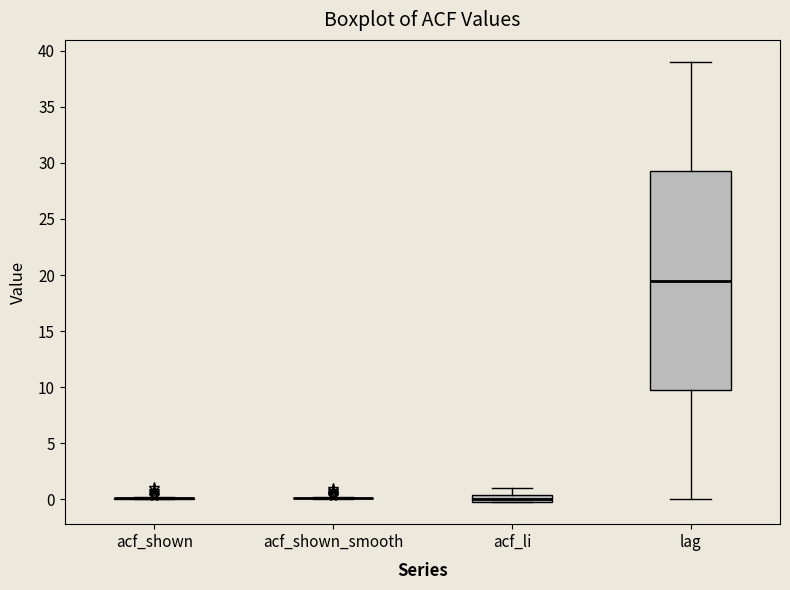

Which box is the tallest, from its lower edge to its upper edge?

lag